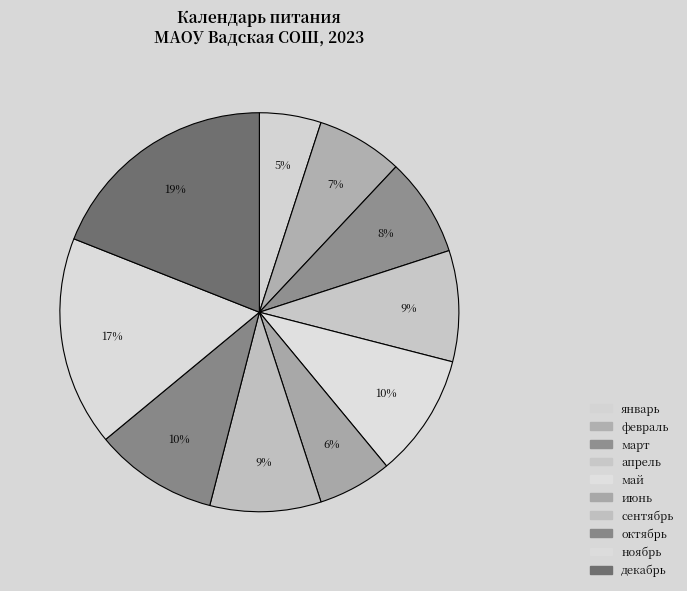

How many segments does this pie chart have?

10